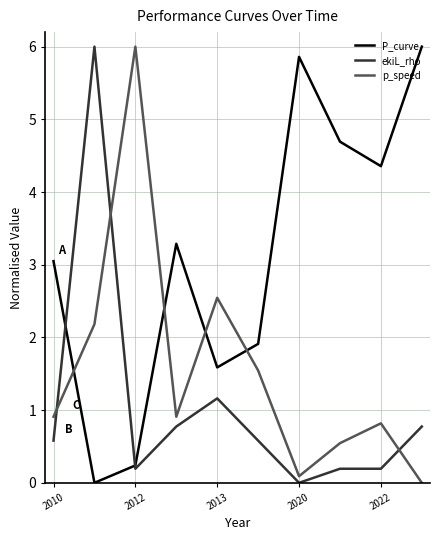

Which series has the largest total across all categories?

P_curve